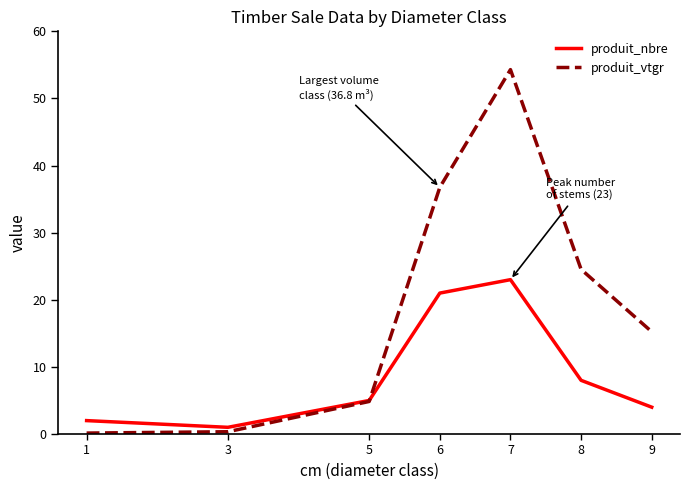

What is the difference between the highest and lowest values at 8?

16.5